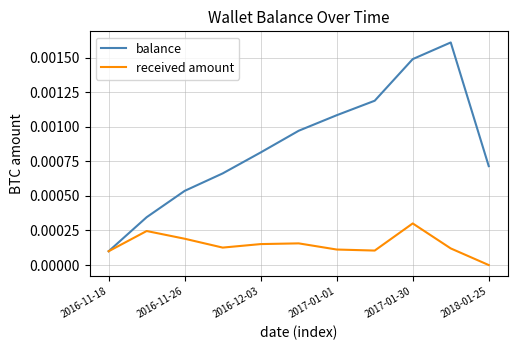

Does the chart have visible grid lines?

Yes